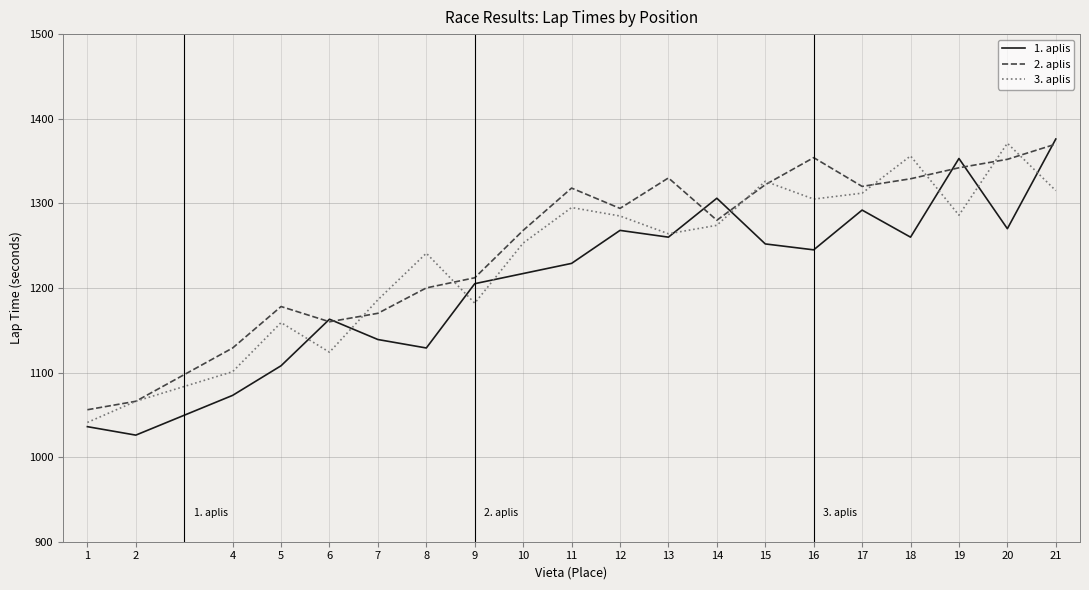

True or false: 2. aplis has a value of 1178 at 5.

True